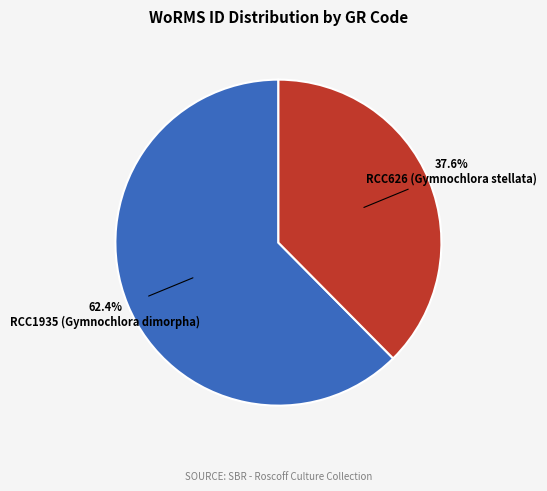

To the nearest percent, what portion does RCC1935 (Gymnochlora dimorpha) represent?

62%